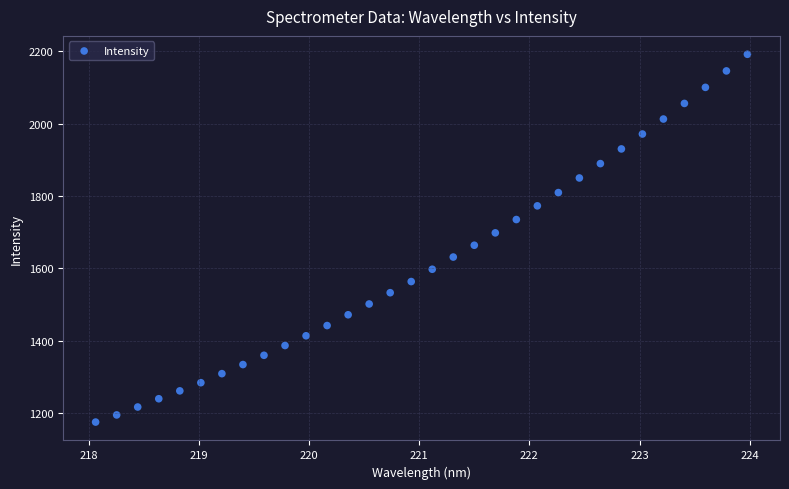

What is the range of X values (max minus min)?

5.9